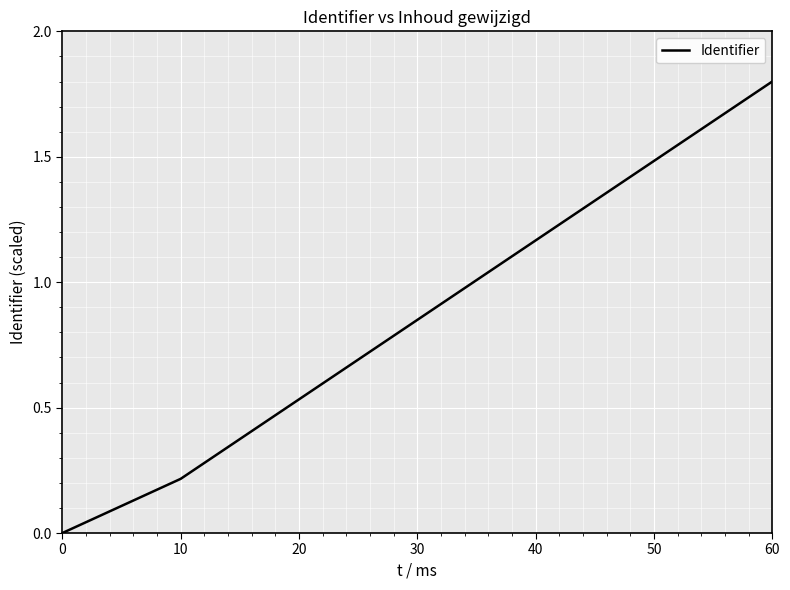

List the labels in order of value, smallest first.

0, 10, 60